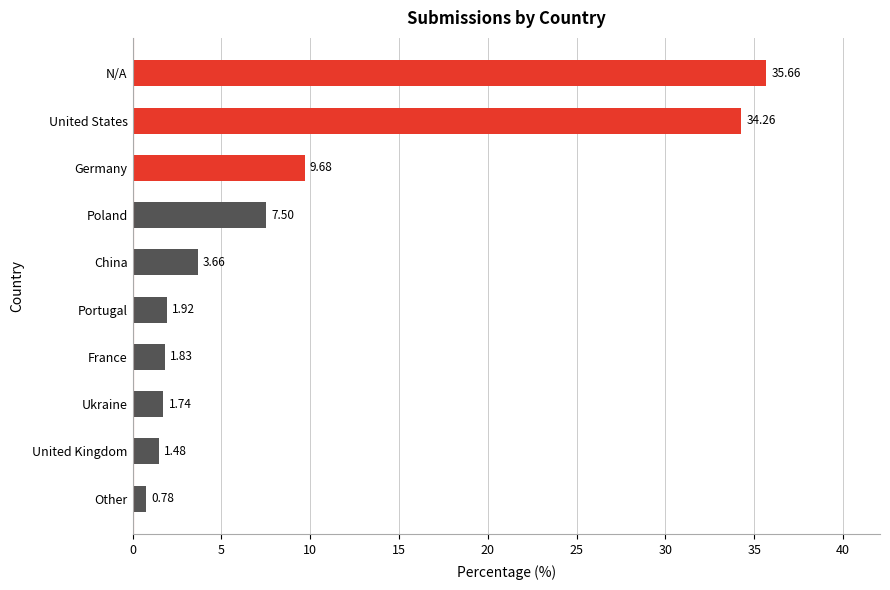

What is the sum of the values at Portugal and Germany?

11.6